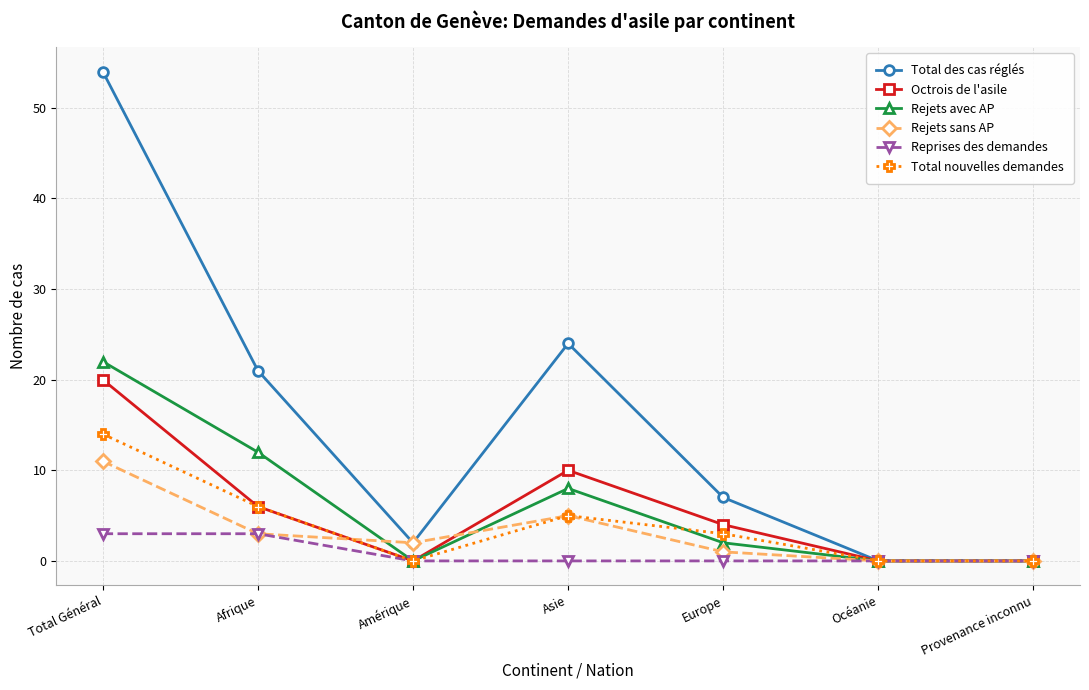

True or false: Total des cas réglés has more than 1 interior local peaks.

False